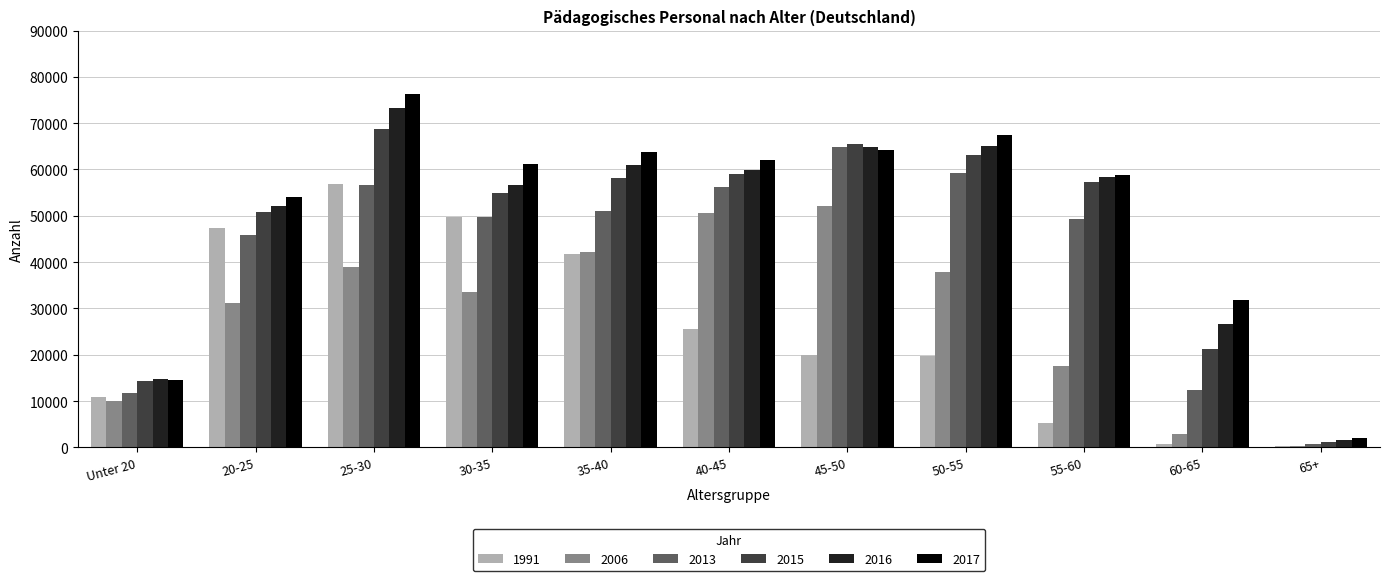

Which series has the largest total across all categories?

2017